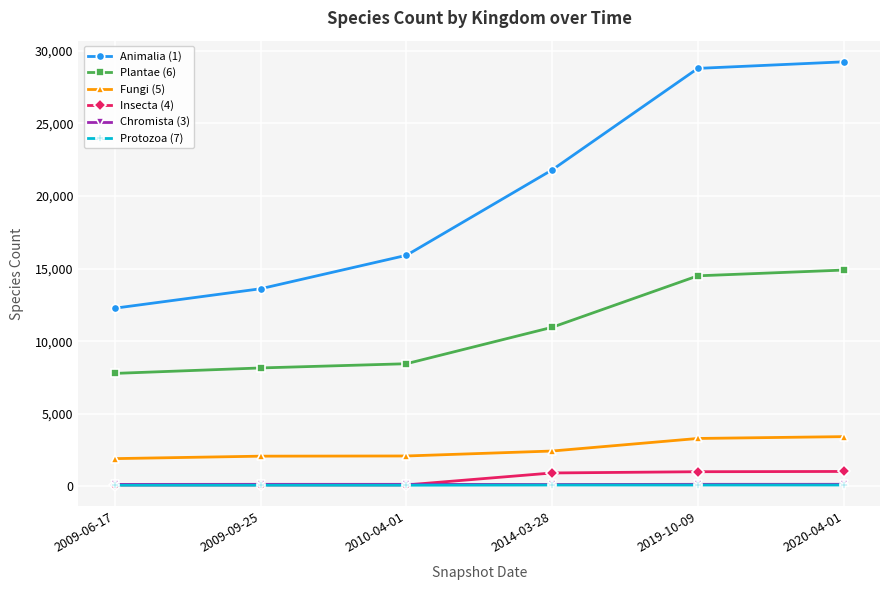

What is the label of the 4th point from the right?

2010-04-01